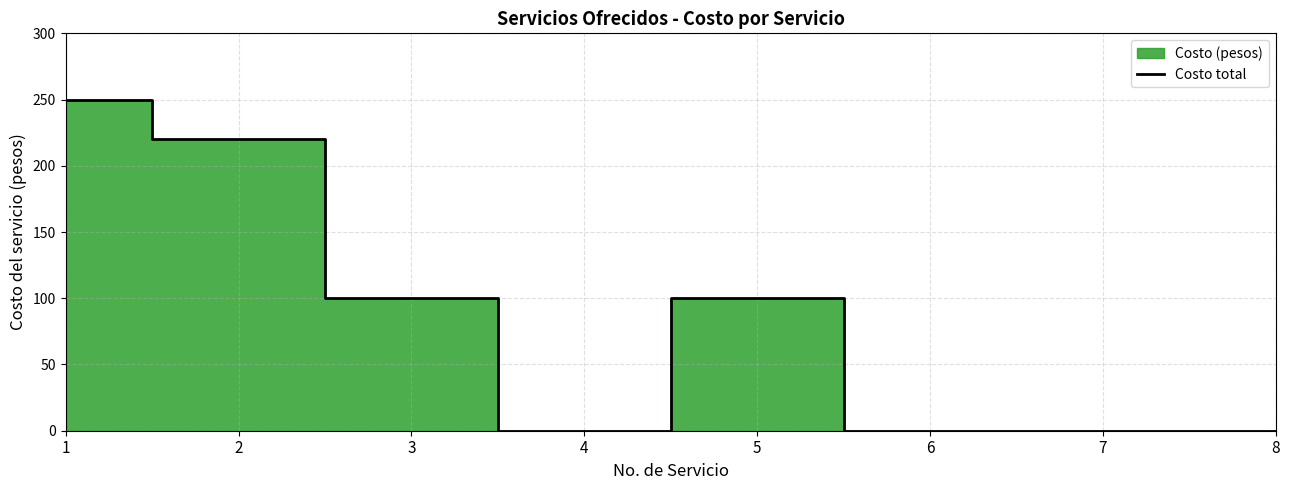

Reading left to right, transcribe all the data shown in this chart.

1=250	2=220	3=100	4=0	5=100	6=0	7=0	8=0